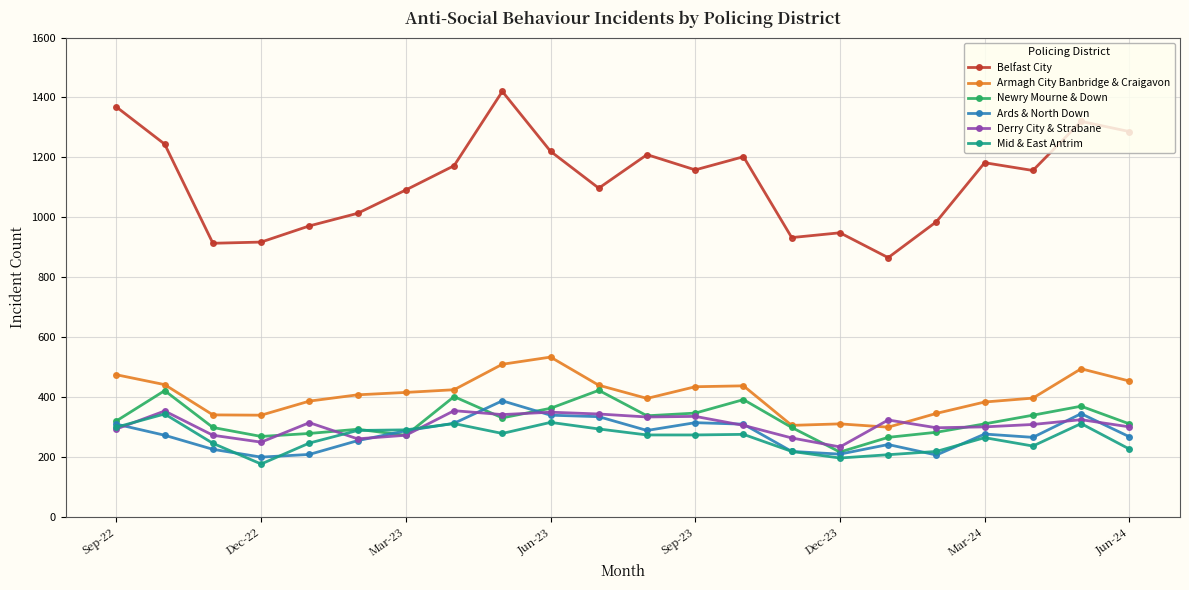

Which series has the widest spread of values?

Belfast City